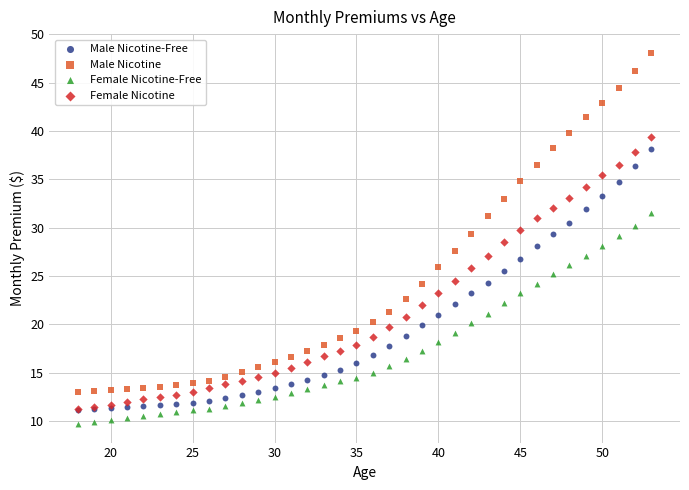

Which series contains the highest Y value?

Male Nicotine